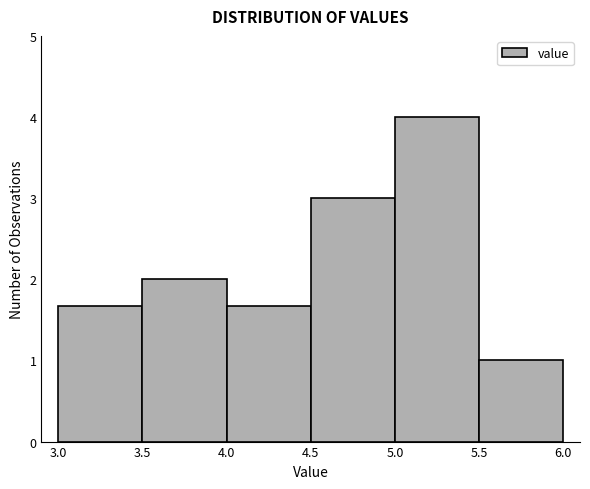

Reading left to right, transcribe this chart: for each bar, give the range it covers on the x-axis and its height. The values are not printed on the chart, so give them approximately, as read against the axis.

3.0 to 3.5: 1.7
3.5 to 4.0: 2.0
4.0 to 4.5: 1.7
4.5 to 5.0: 3.0
5.0 to 5.5: 4.0
5.5 to 6.0: 1.0